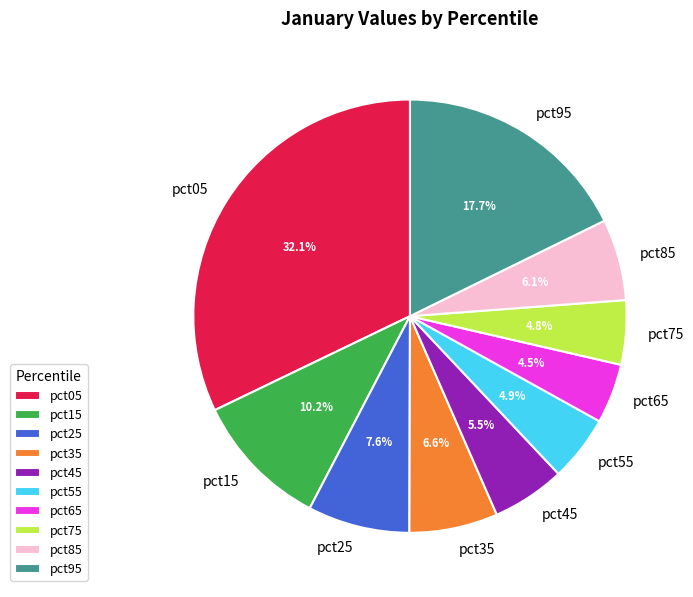

Which has a higher value, pct25 or pct55?

pct25